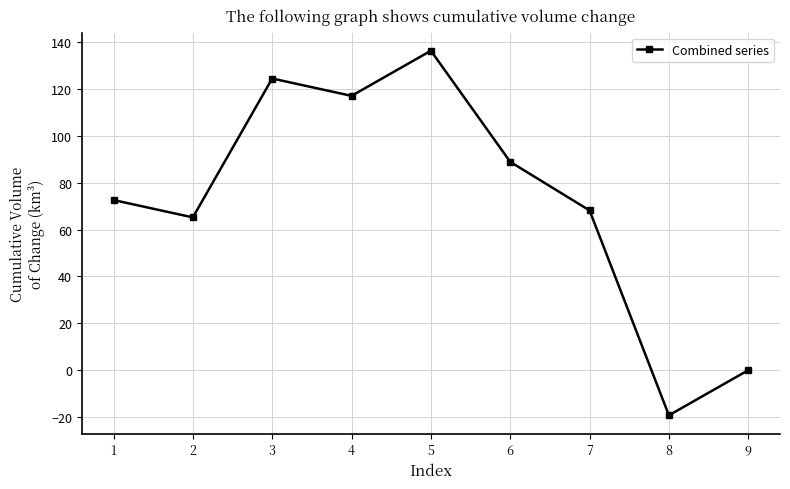

Count the number of values greater than 72.

5